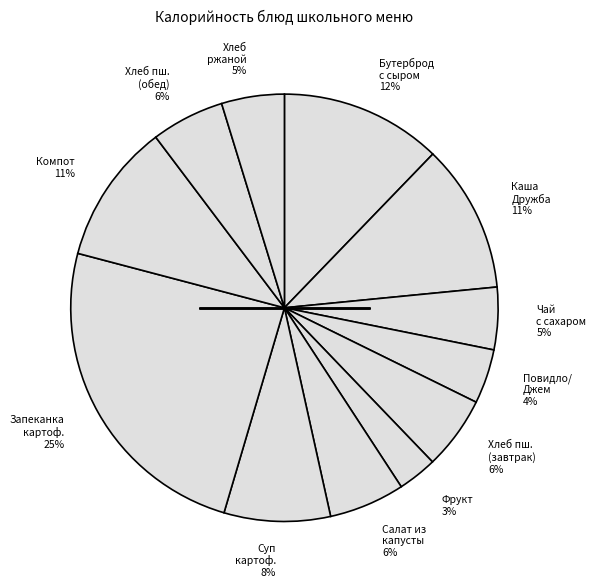

How many segments does this pie chart have?

12